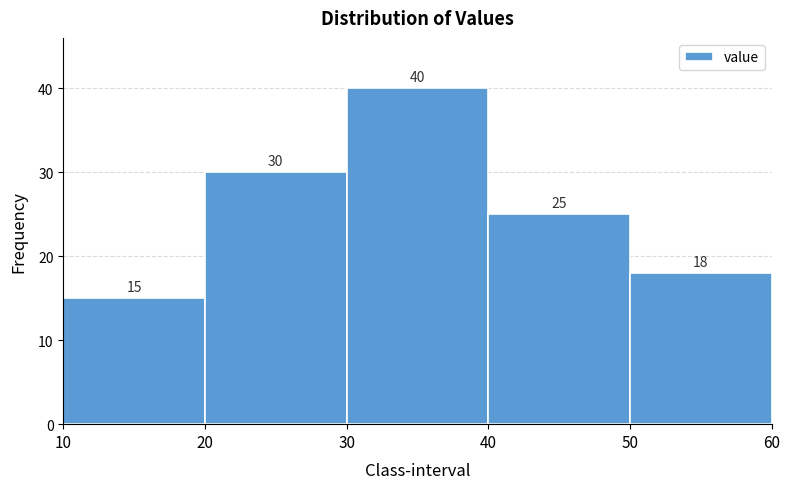

Which range on the x-axis has the tallest bar?

30 to 40